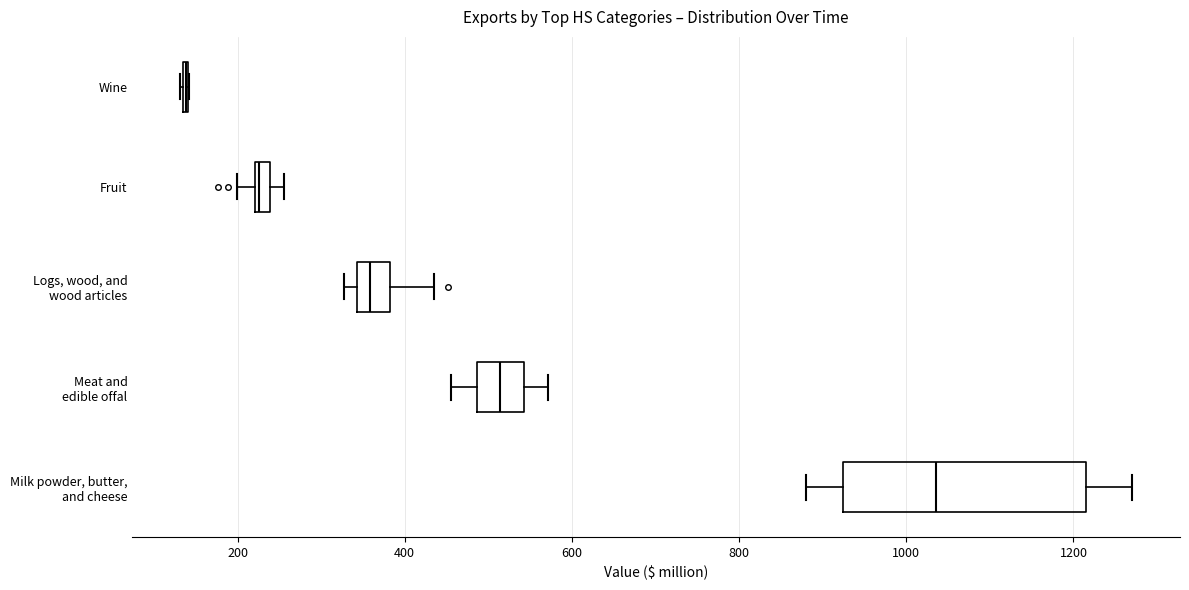

Where is the right edge of the box for Meat and edible offal on the x-axis? The values are not printed on the chart, so give them approximately, as read against the axis.

540